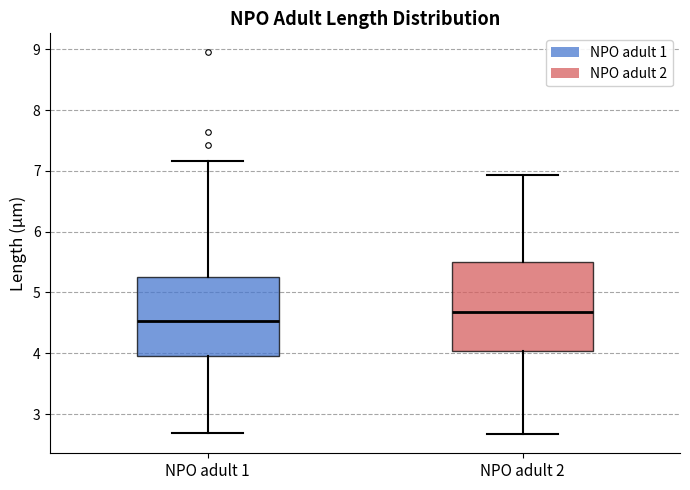

Comparing the boxes themselves (not the whiskers), which one is the tallest?

NPO adult 2